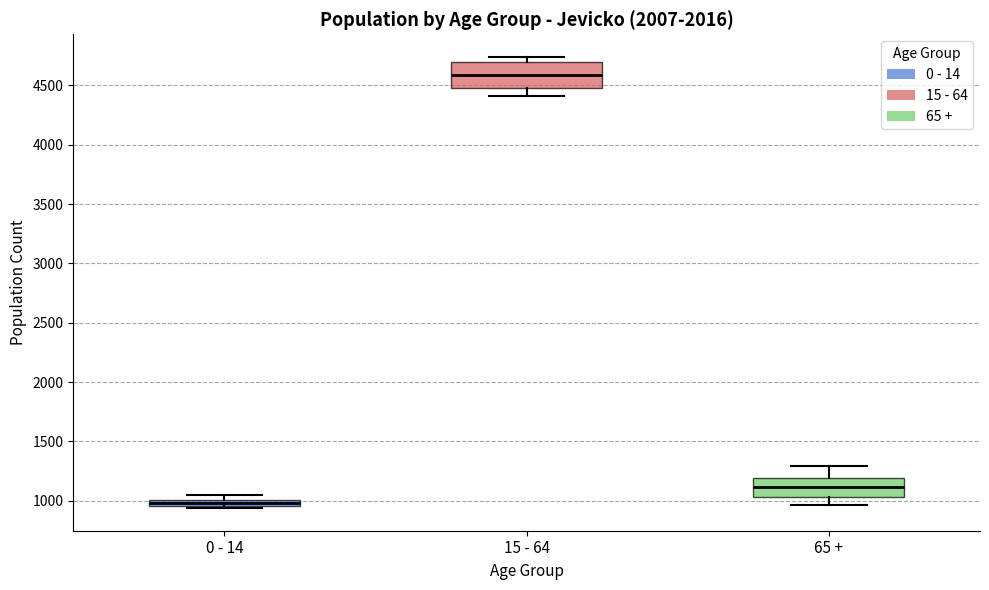

Which box has the highest median line?

15 - 64